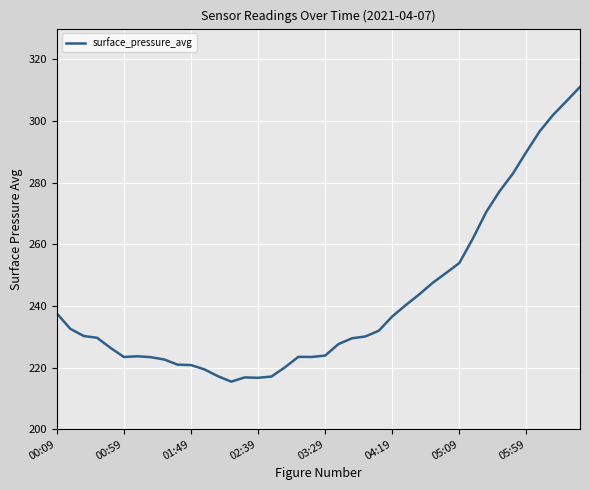

What is the maximum value shown in the chart?

311.1